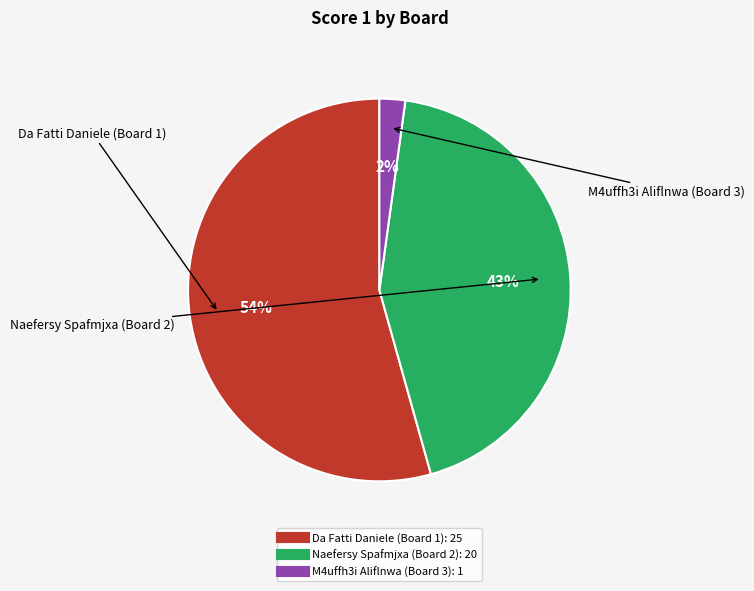

To the nearest percent, what portion does M4uffh3i Aliflnwa (Board 3) represent?

2%